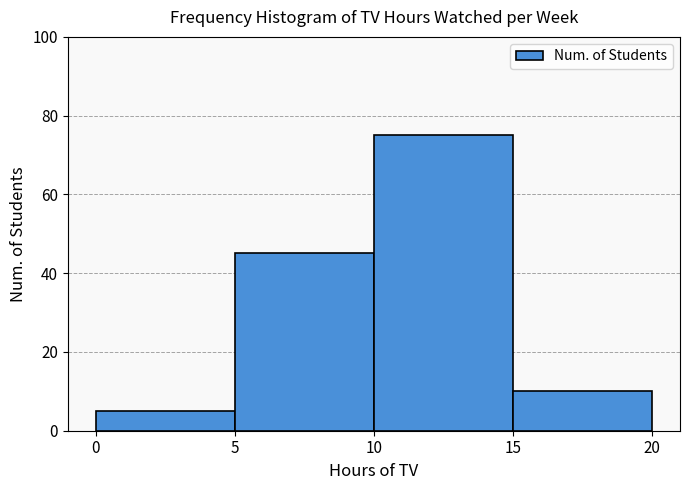

What is the height of the bar covering 0 to 5 on the x-axis? The values are not printed on the chart, so give them approximately, as read against the axis.

6